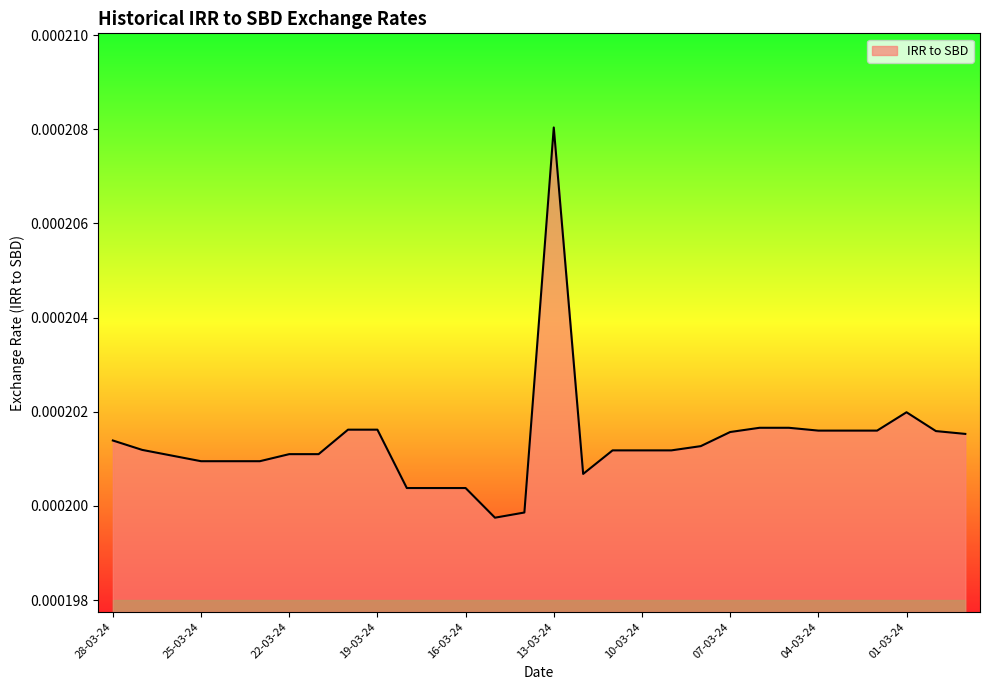

True or false: the data has more than 0 interior local peaks.

True